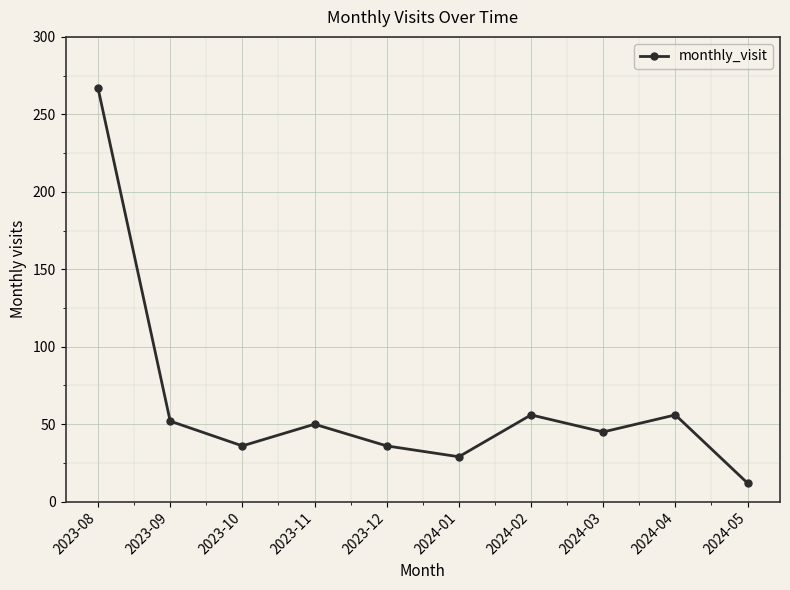

What is the sum of all values?

639